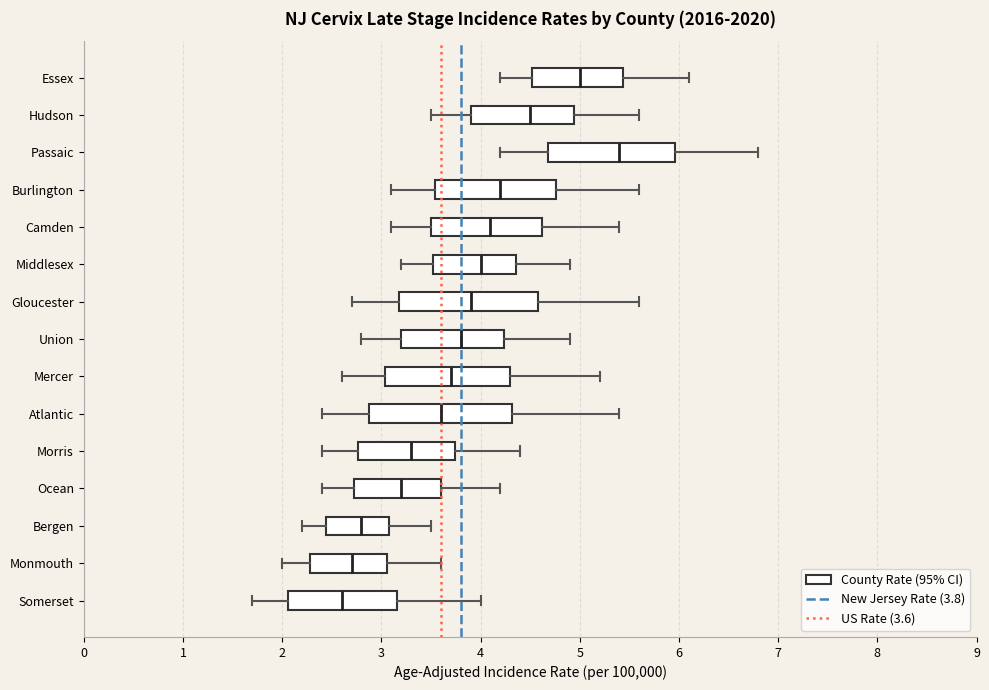

Which box has the furthest to the left median line?

Somerset